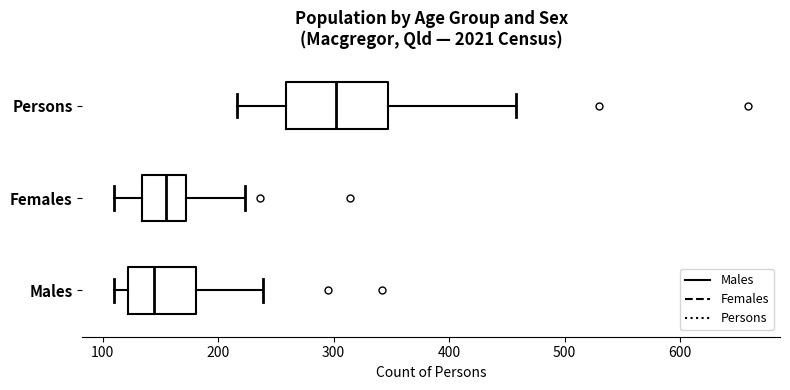

Where does the median line of the box for Males sit on the x-axis? The values are not printed on the chart, so give them approximately, as read against the axis.

140